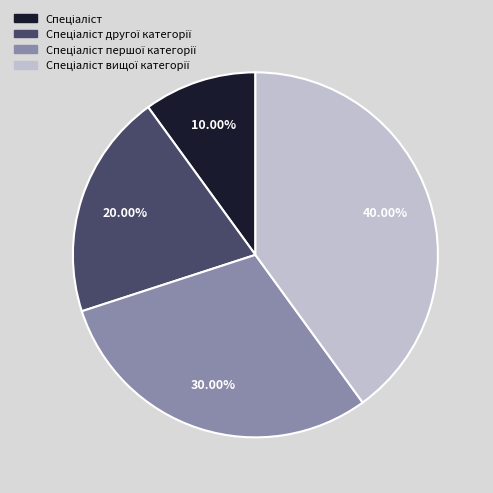

Is there any slice that represents more than half of the pie?

No